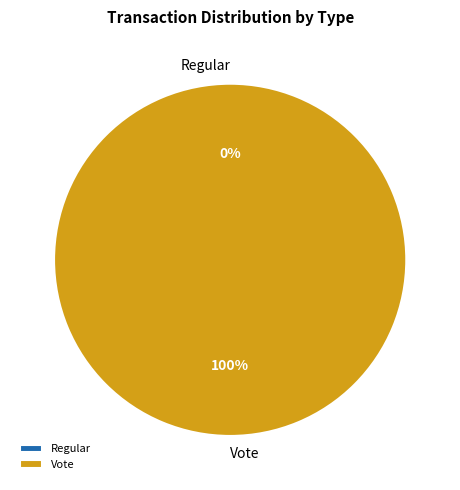

The Vote slice represents 100% of the pie. True or false?

True